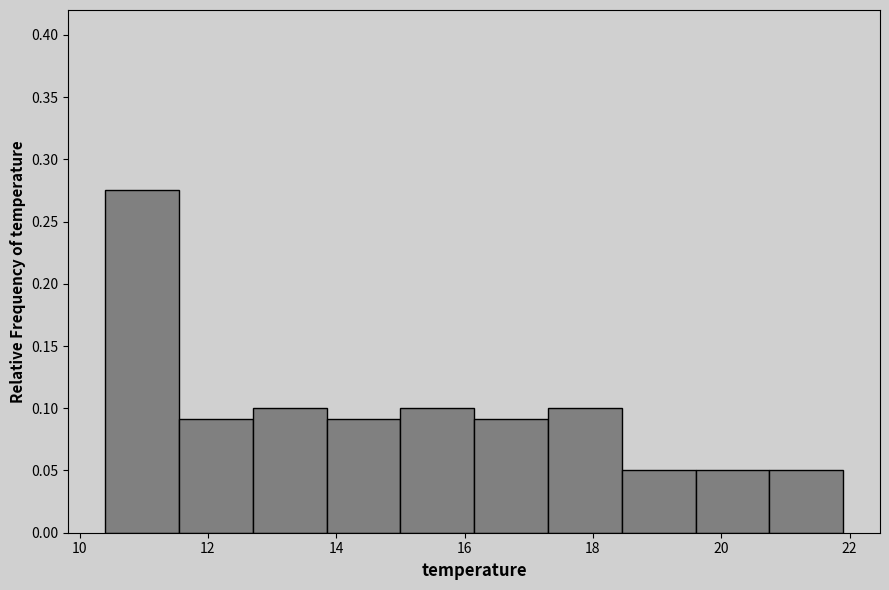

Which range on the x-axis has the tallest bar?

10.40 to 11.55